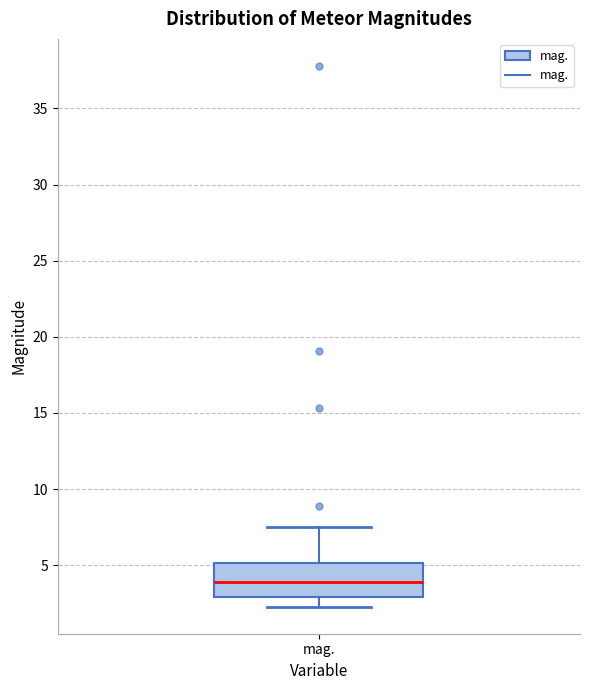

Read this box plot against the y-axis: the position of the median line, the range covered by the box, and the ends of both whiskers. The values are not printed on the chart, so give them approximately, as read against the axis.

median 4.0, box 3.0 to 5.0, whiskers 2.5 to 7.5